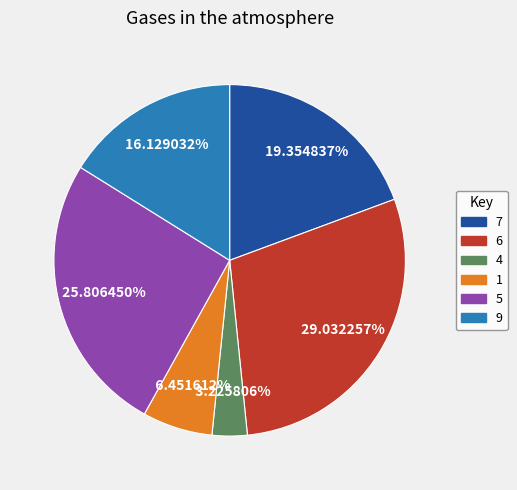

Is there a majority slice in this chart?

No